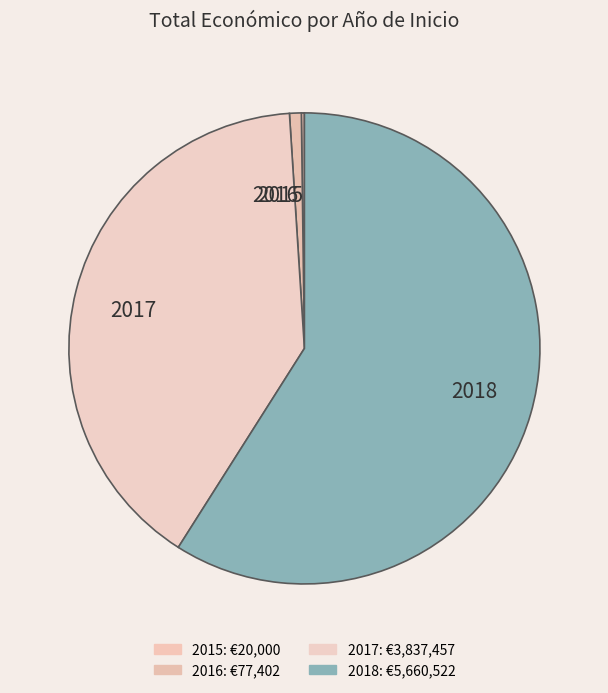

Is it true that 2018 is 59% of the pie?

True